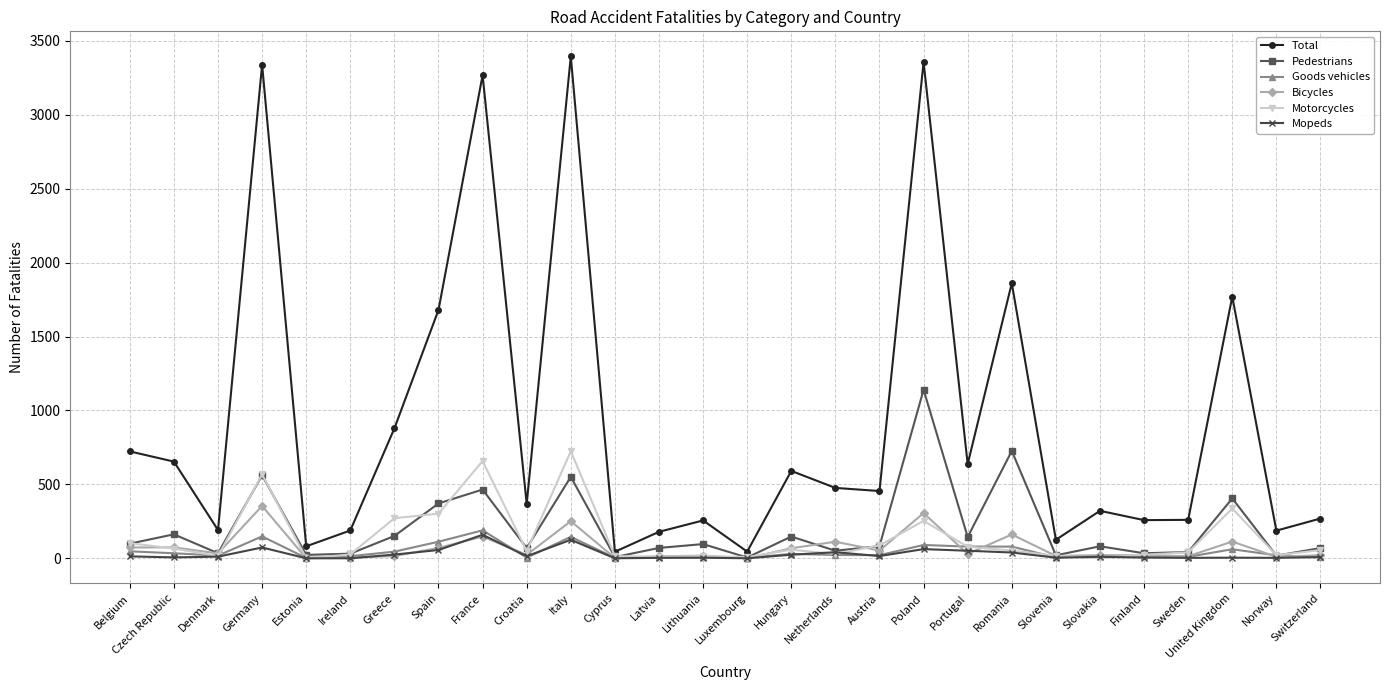

What is the total value across all series at Estonia?

106